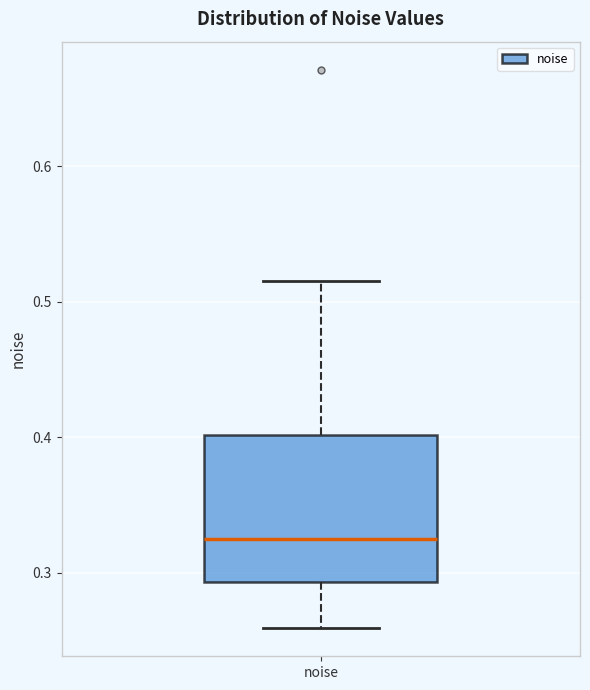

Transcribe this box plot: give where the median line is, the range the box spans, and where the two whiskers end, as read against the y-axis. The values are not printed on the chart, so give them approximately, as read against the axis.

median 0.32, box 0.29 to 0.40, whiskers 0.26 to 0.52